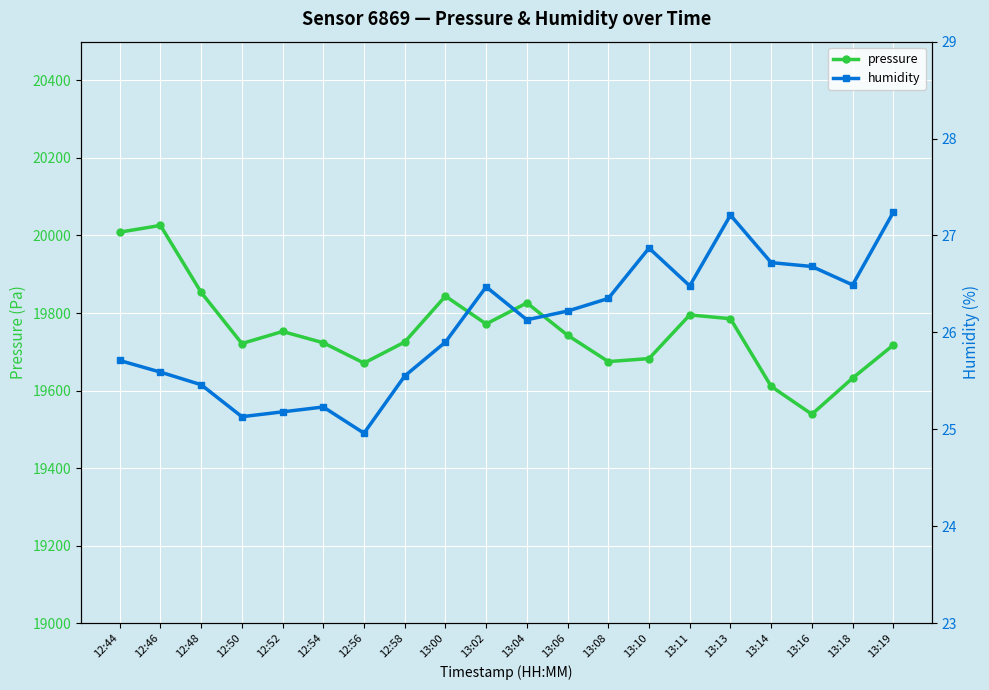

Which series changed the most between 12:58 and 13:13?

pressure